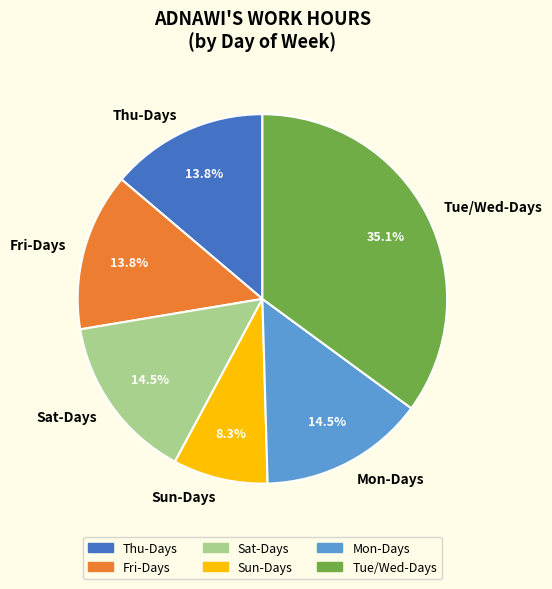

Does any single category account for the majority?

No